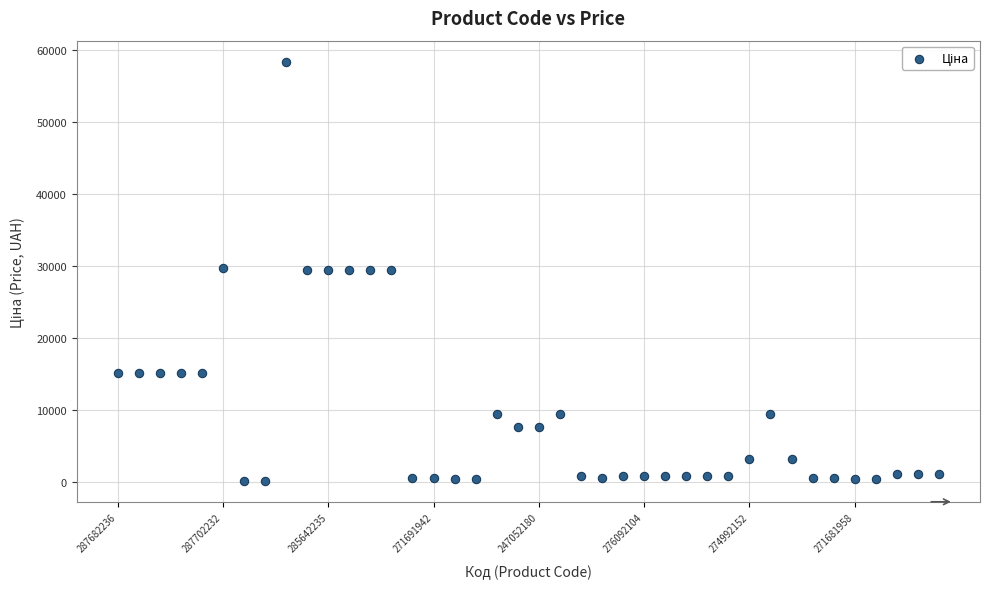

What is the range of Y values (max minus min)?

58312.4